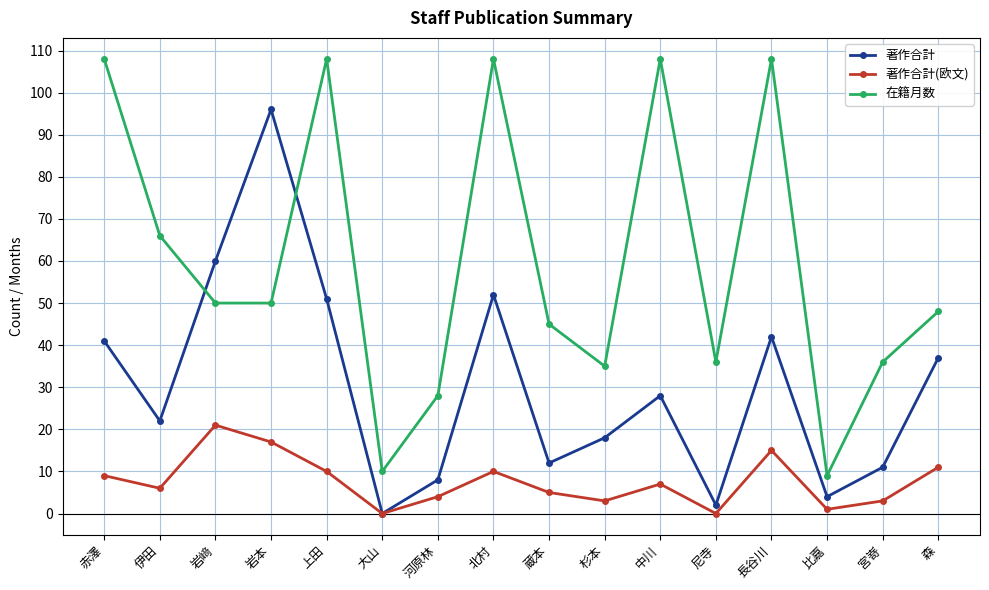

Which series has the largest total across all categories?

在籍月数